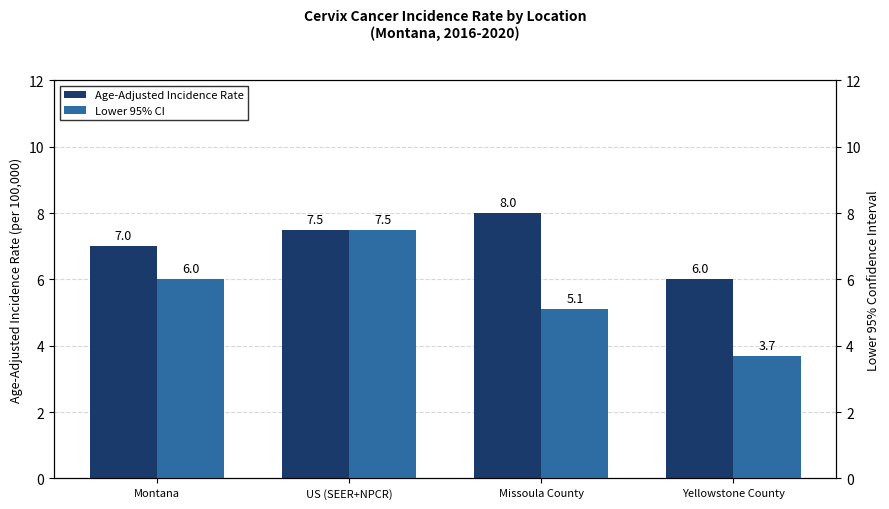

Which has a higher value, Montana or Yellowstone County?

Montana